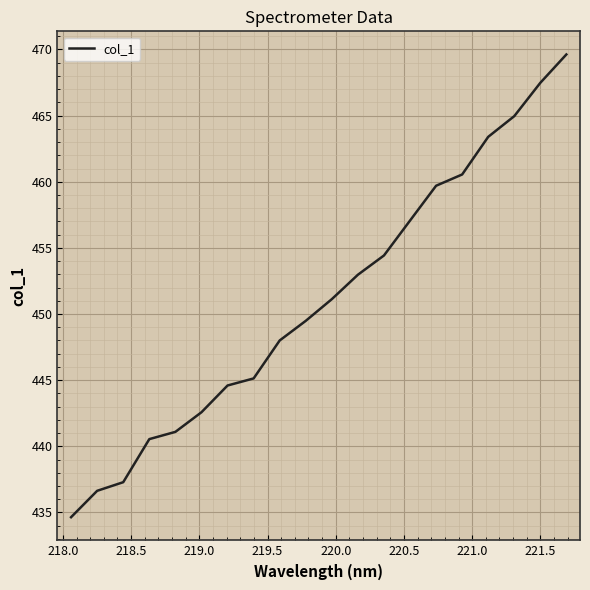

What is the difference between the maximum and minimum values?

35.0